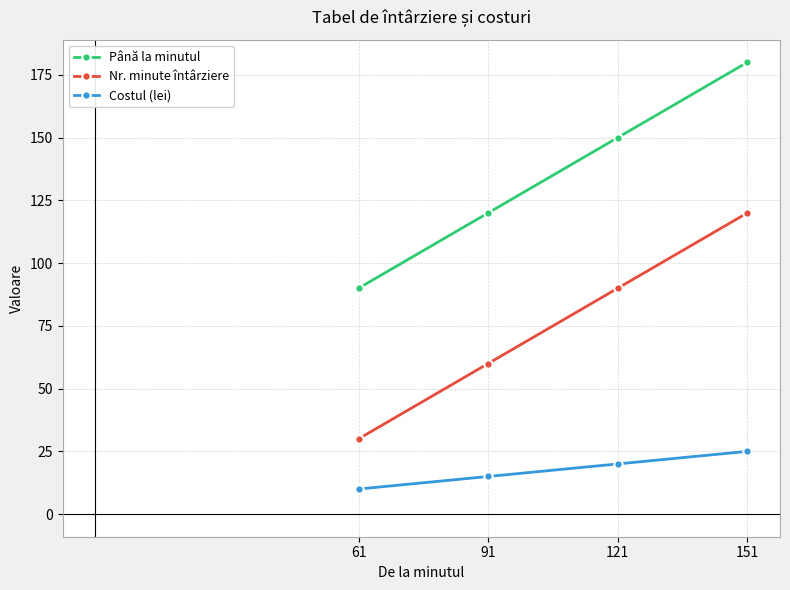

The value of Costul (lei) at 151 is 25. True or false?

True